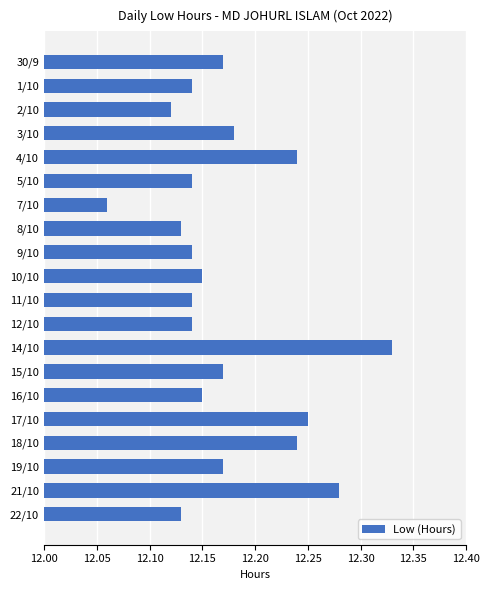

At which category does the chart reach its peak across all series?

14/10